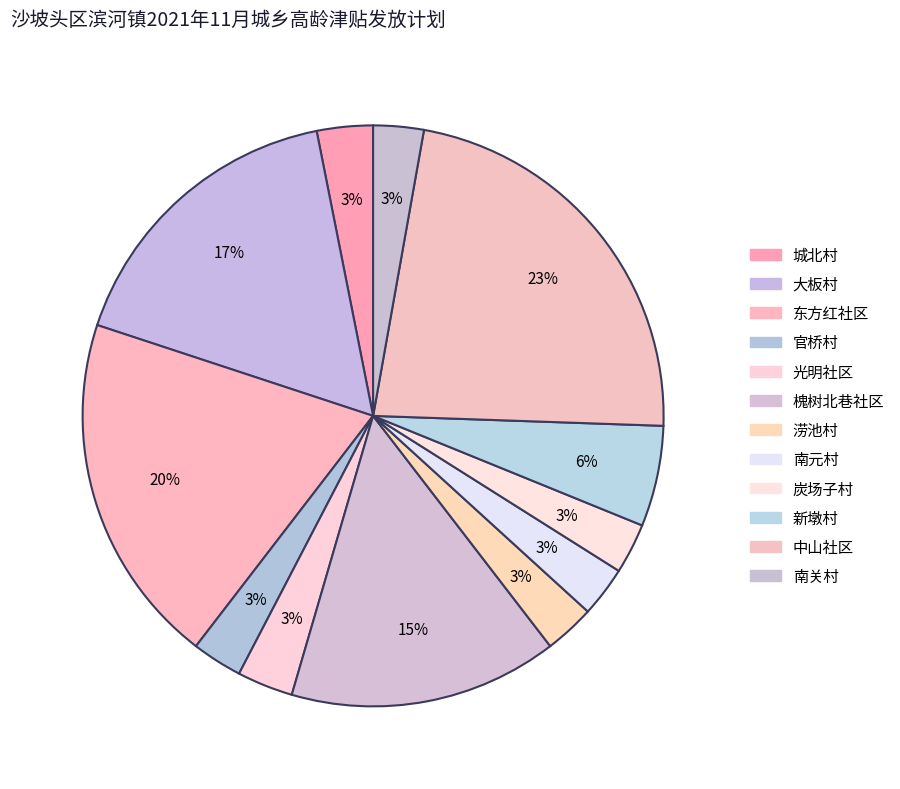

Is it true that 官桥村 is 3% of the pie?

True